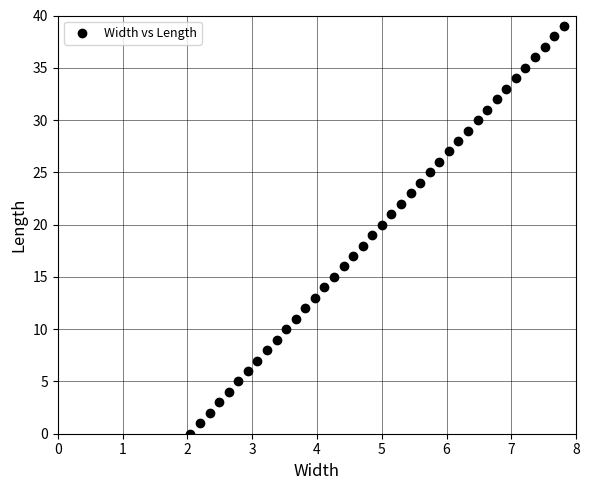

How many data points are displayed?

40